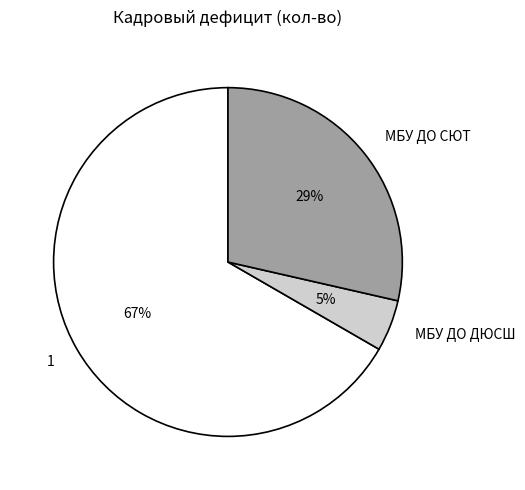

What is the ratio of the value at МБУ ДО ДЮСШ to the value at МБУ ДО СЮТ?

0.2